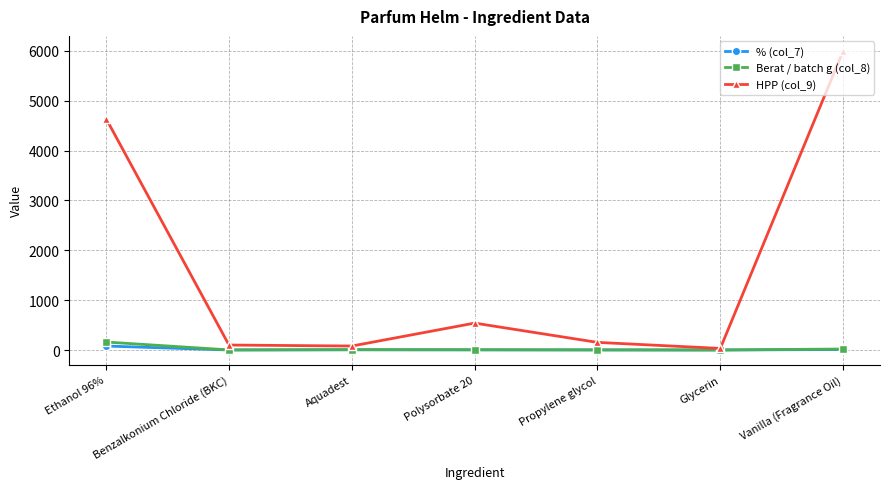

Where is the first local maximum for HPP (col_9)?

Polysorbate 20